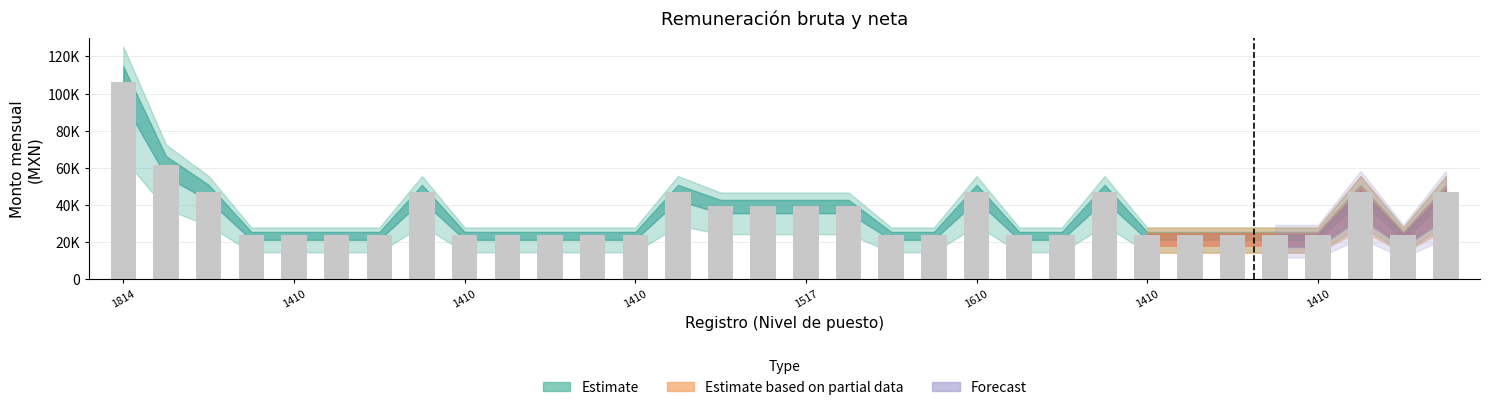

What is the label of the 28th bar from the right?

1410